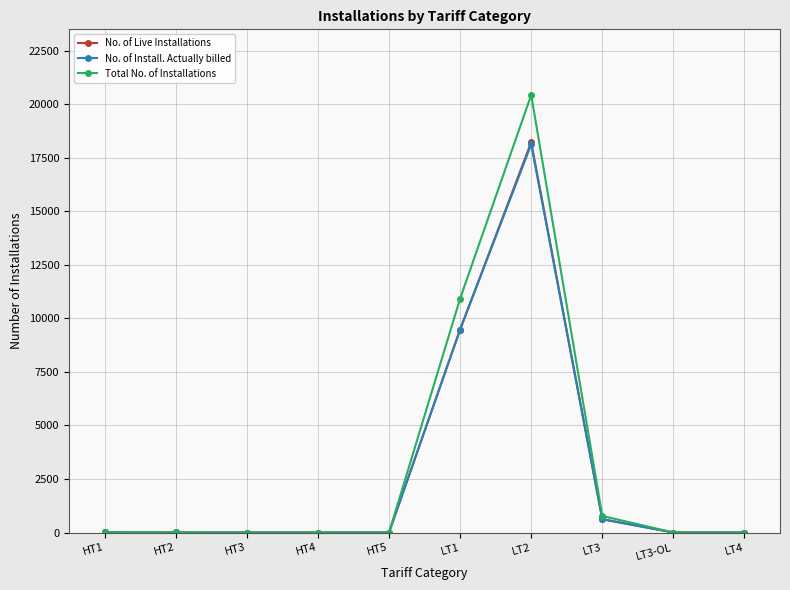

At which category is the sum across all series the highest?

LT2